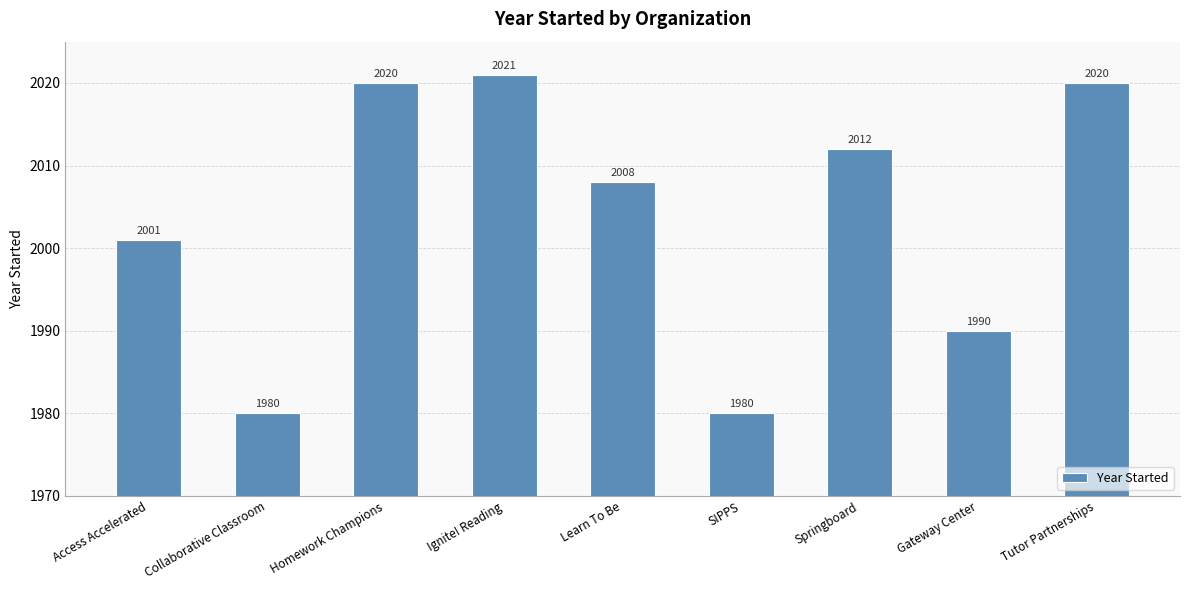

Where does the data first go above 2008?

Homework Champions